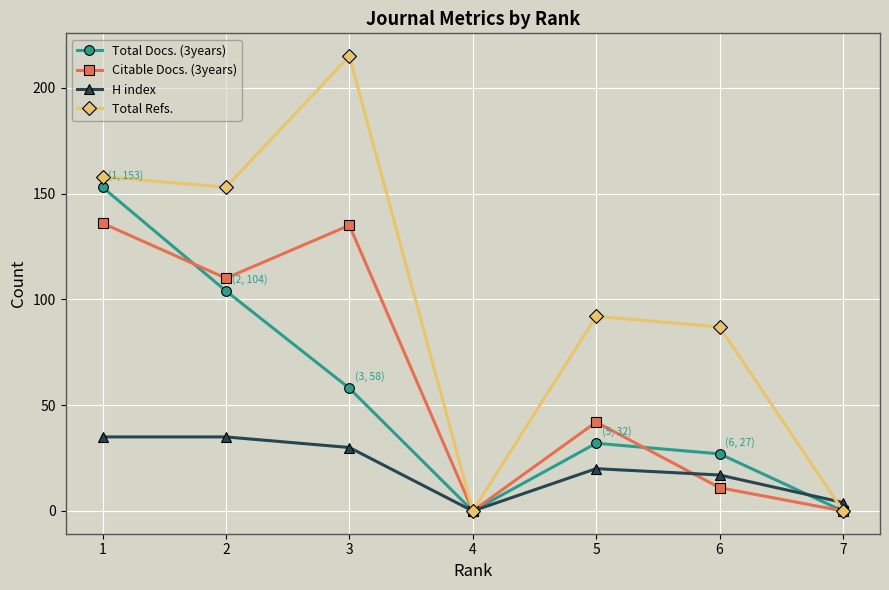

Which series has the largest total across all categories?

Total Refs.